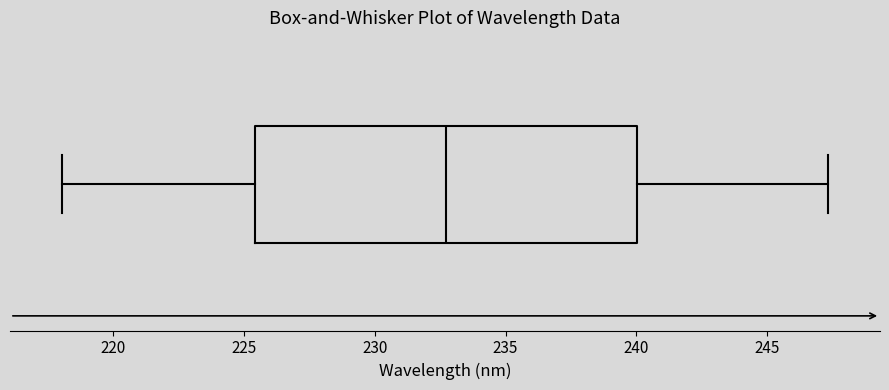

Transcribe this box plot: give where the median line is, the range the box spans, and where the two whiskers end, as read against the x-axis. The values are not printed on the chart, so give them approximately, as read against the axis.

median 232.5, box 225.5 to 240.0, whiskers 218.0 to 247.5